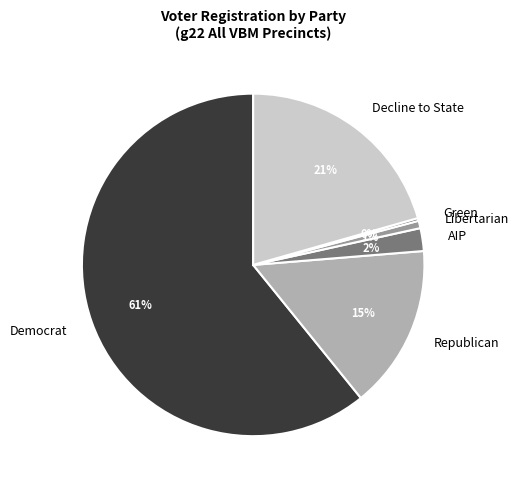

Does Democrat represent more than half of the total?

Yes